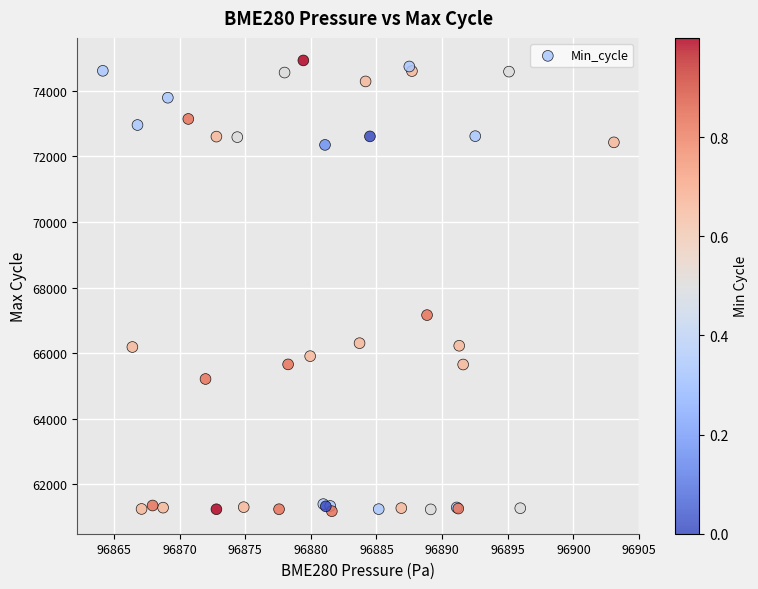

What Y value in the scatter plot is closest to 68053?

67159